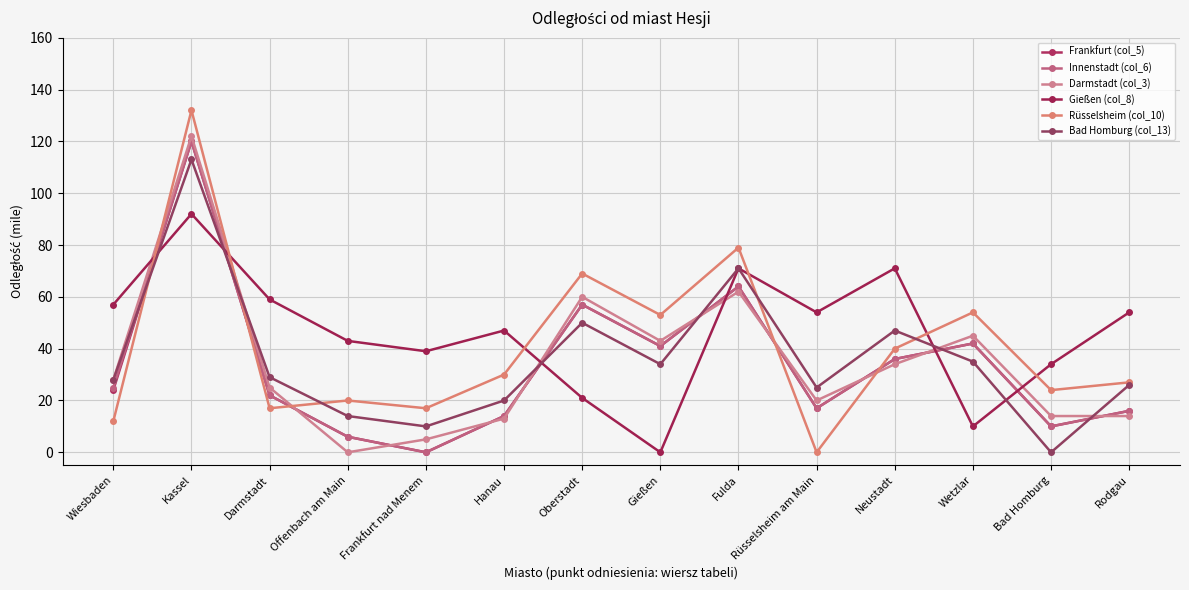

How many lines are shown in the chart?

6